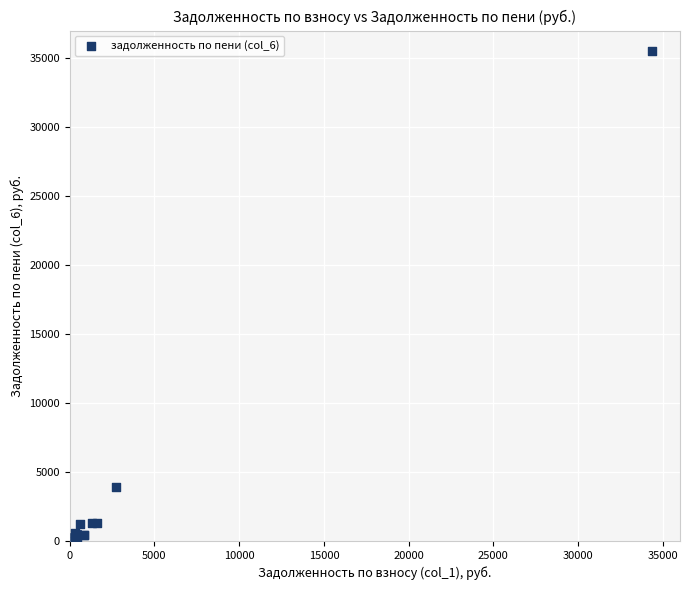

What Y value in the scatter plot is closest to 17750?

3890.9